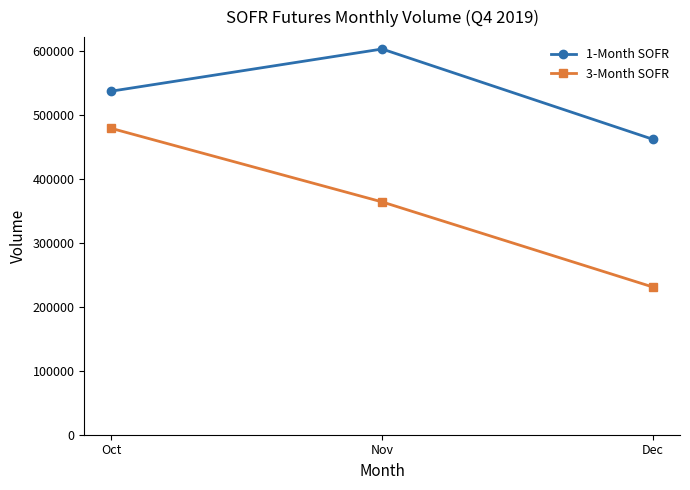

True or false: 3-Month SOFR has a value of 230665 at Dec.

True